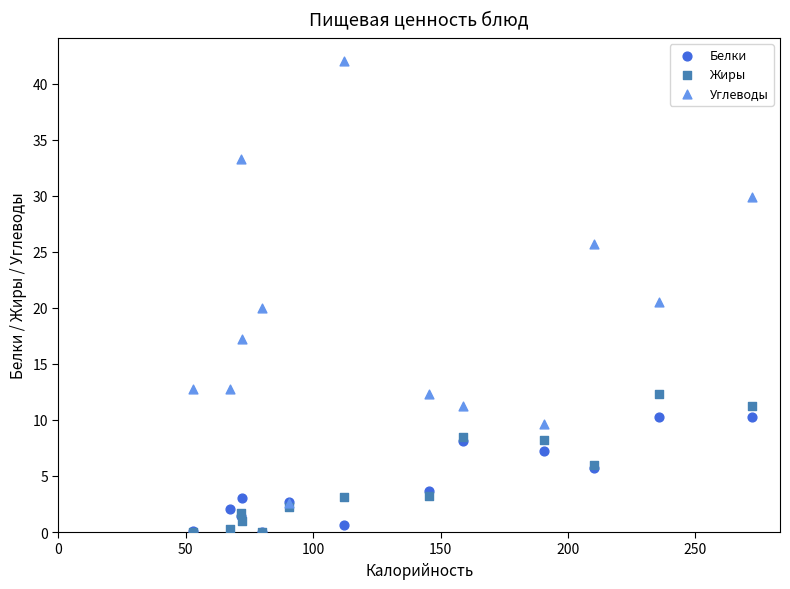

What are all the series names shown in the legend?

Белки, Жиры, Углеводы